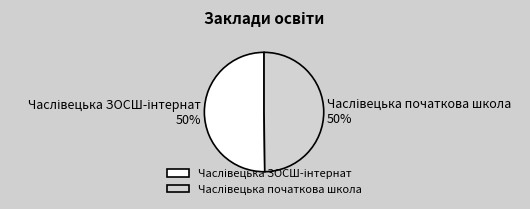

Which category has the smallest portion of the pie?

Часлівецька початкова школа